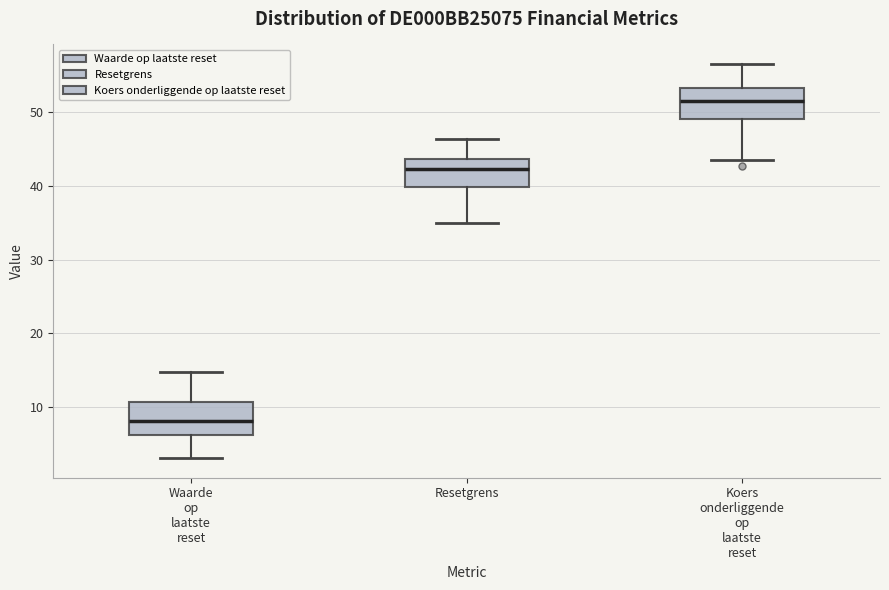

Which box's median line is the highest?

Koers onderliggende op laatste reset